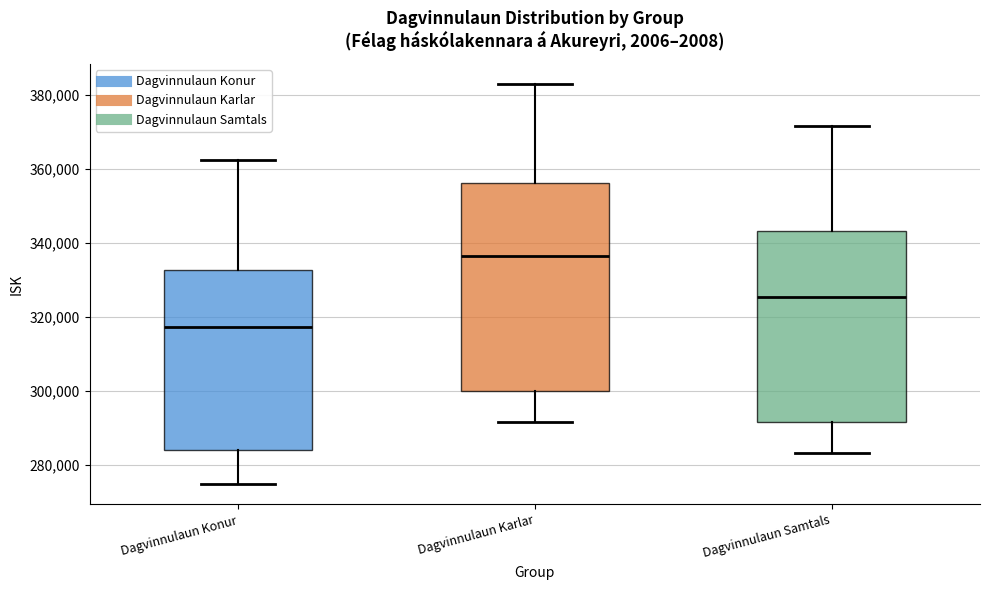

Reading left to right, transcribe this box plot: for each box, give where its median line is, the range the box spans, and where its two whiskers end, as read against the y-axis. The values are not printed on the chart, so give them approximately, as read against the axis.

Dagvinnulaun Konur: median 318000, box 284000 to 332000, whiskers 274000 to 362000
Dagvinnulaun Karlar: median 336000, box 300000 to 356000, whiskers 292000 to 382000
Dagvinnulaun Samtals: median 326000, box 292000 to 344000, whiskers 284000 to 372000